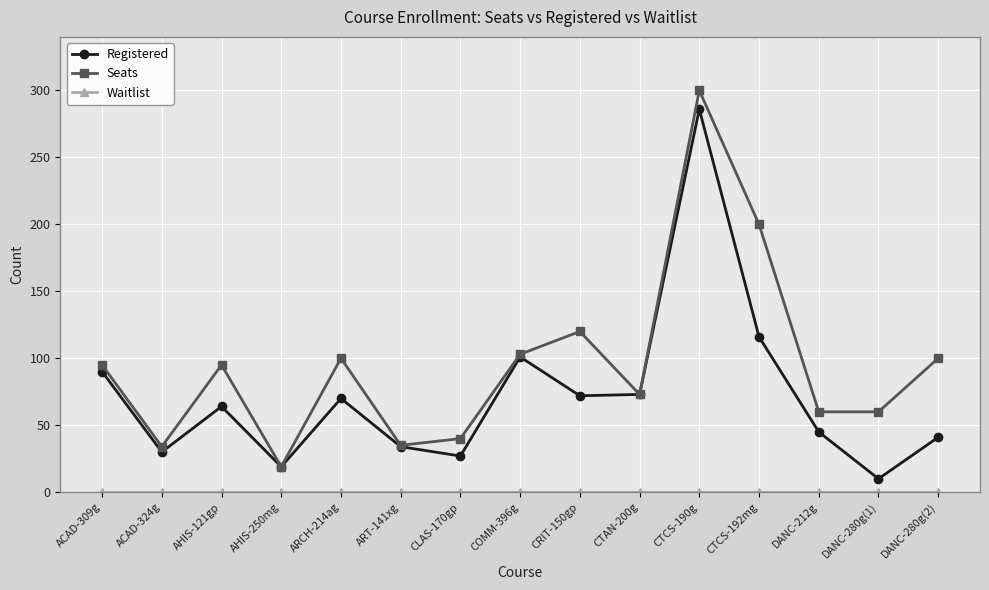

Count the number of categories in the chart.

15